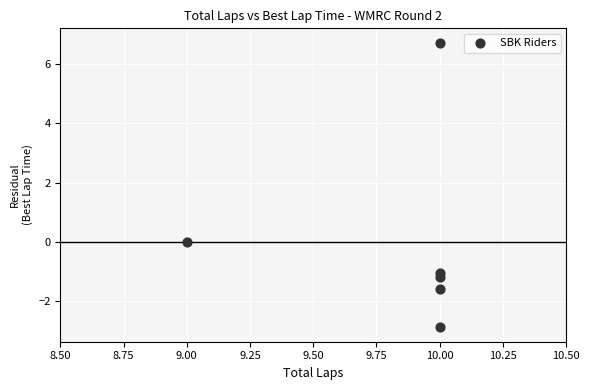

What is the range of X values (max minus min)?

1.0